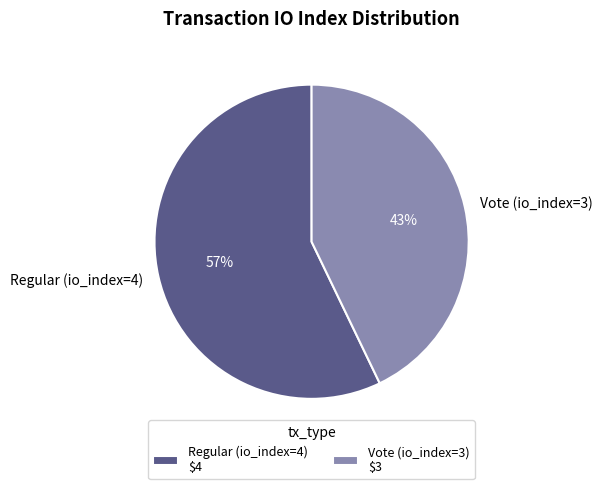

Which slice is the smallest?

Vote (io_index=3)